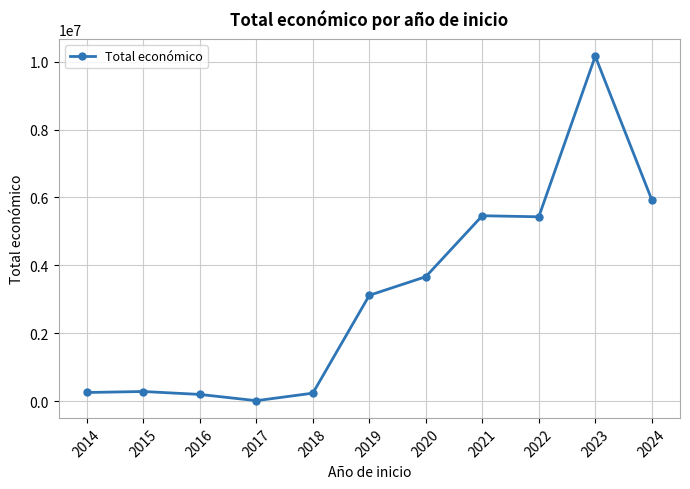

At which category does the chart reach its peak across all series?

2023